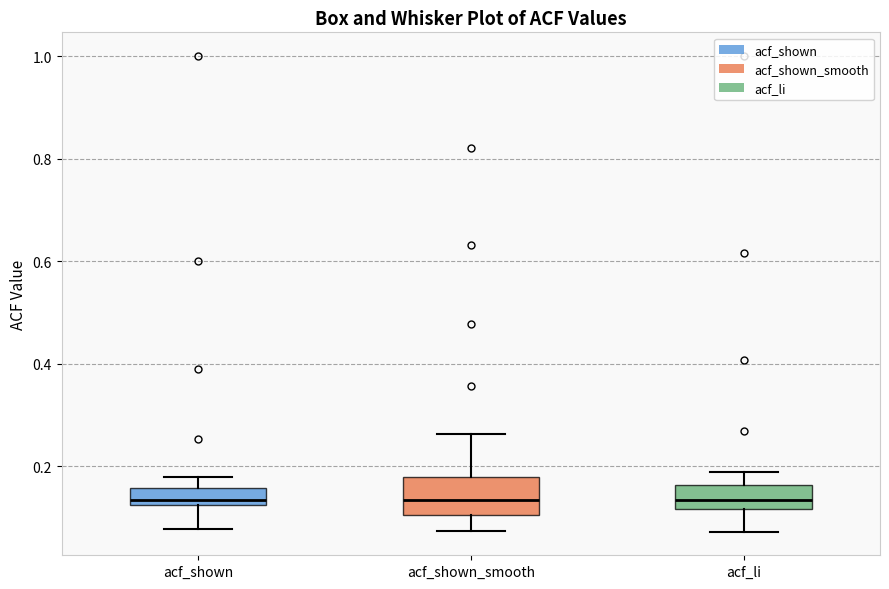

Where does the lower whisker of the box for acf_shown end on the y-axis? The values are not printed on the chart, so give them approximately, as read against the axis.

0.08